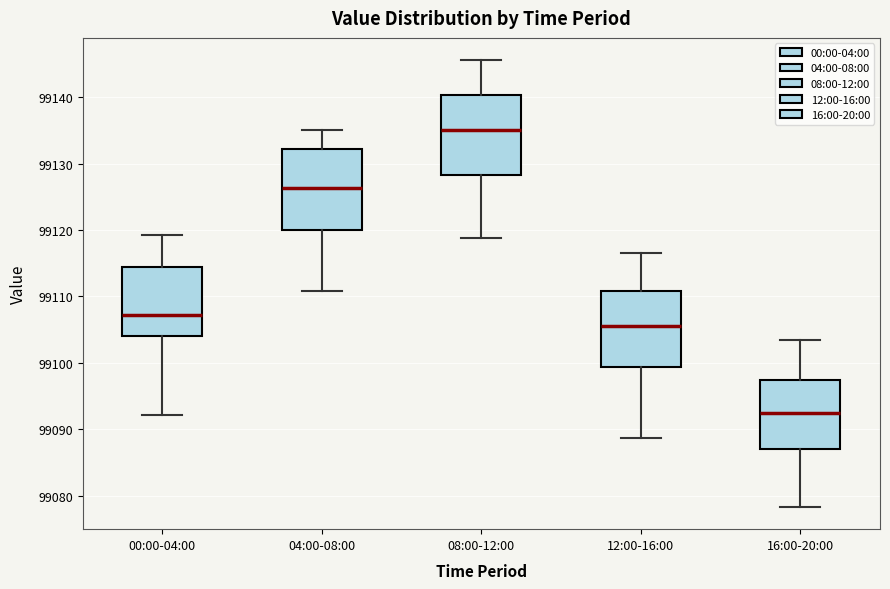

Which box has the lowest median line?

16:00-20:00